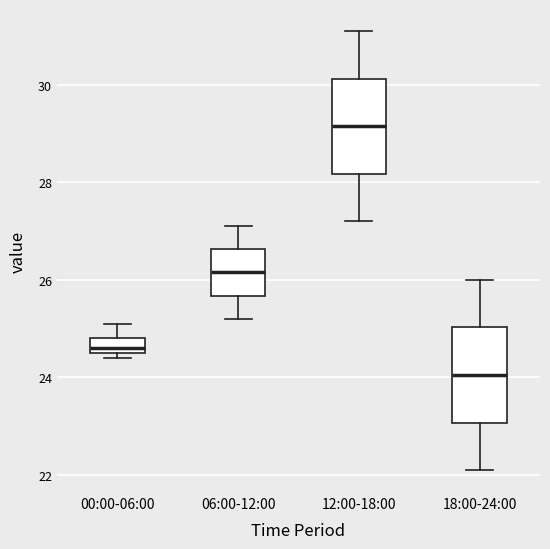

Where is the lower edge of the box for 06:00-12:00 on the y-axis? The values are not printed on the chart, so give them approximately, as read against the axis.

25.6